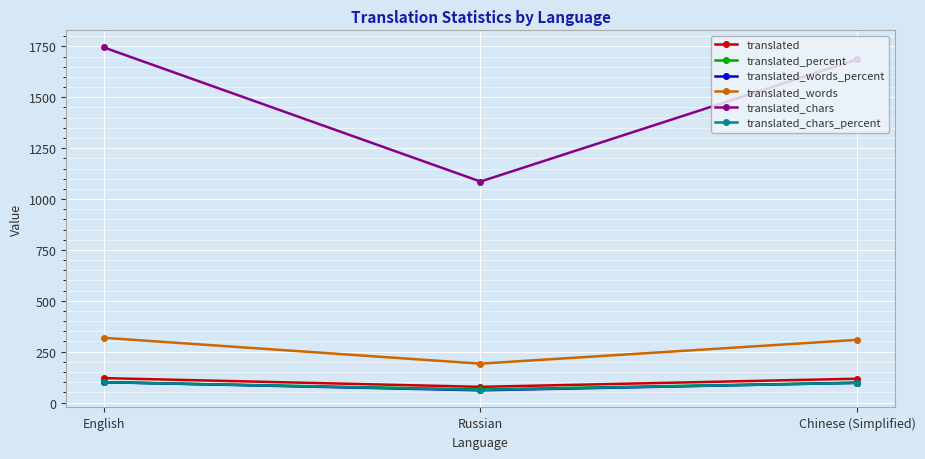

What is the label of the 1st point from the left?

English